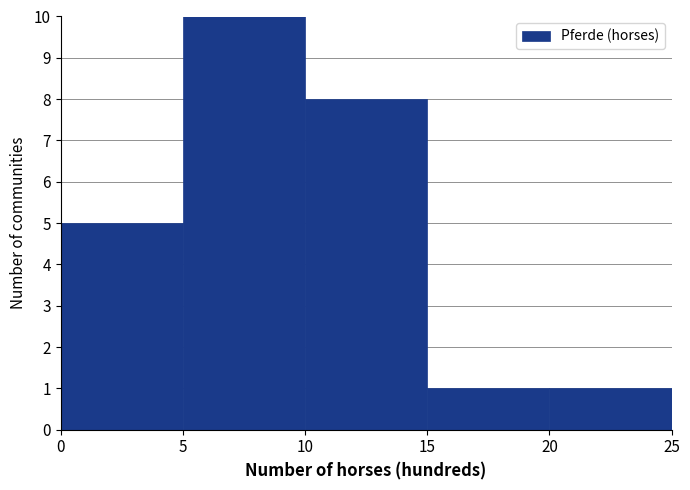

Reading left to right, transcribe this chart: for each bar, give the range it covers on the x-axis and its height. The values are not printed on the chart, so give them approximately, as read against the axis.

0 to 5: 5
5 to 10: 10
10 to 15: 8
15 to 20: 1
20 to 25: 1